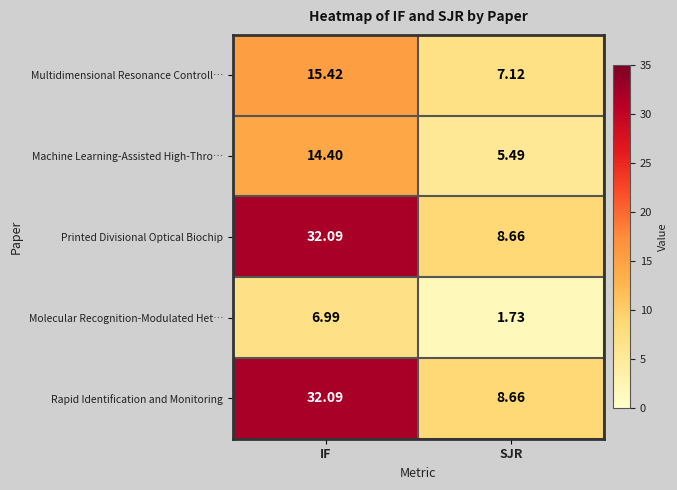

Is the value of Machine Learning-Assisted High-Thro… at IF greater than the value of Molecular Recognition-Modulated Het… at IF?

Yes